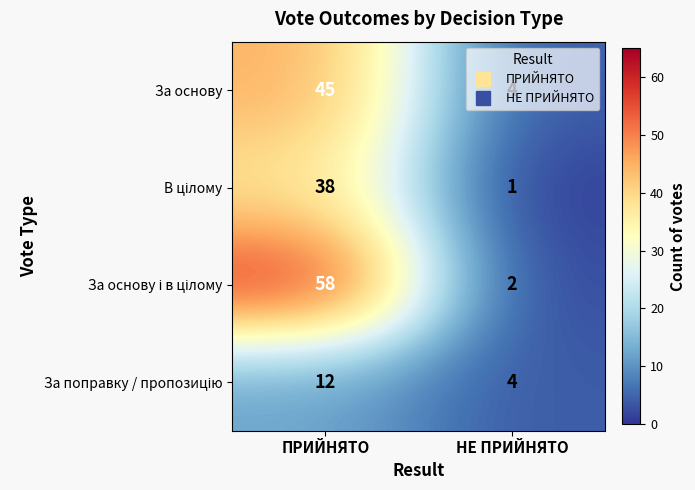

What is the spread (max minus min) of values at НЕ ПРИЙНЯТО?

3